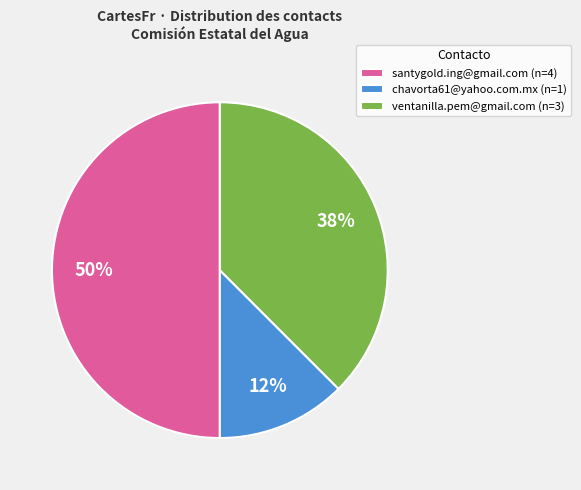

Which slice is the largest?

santygold.ing@gmail.com (n=4)